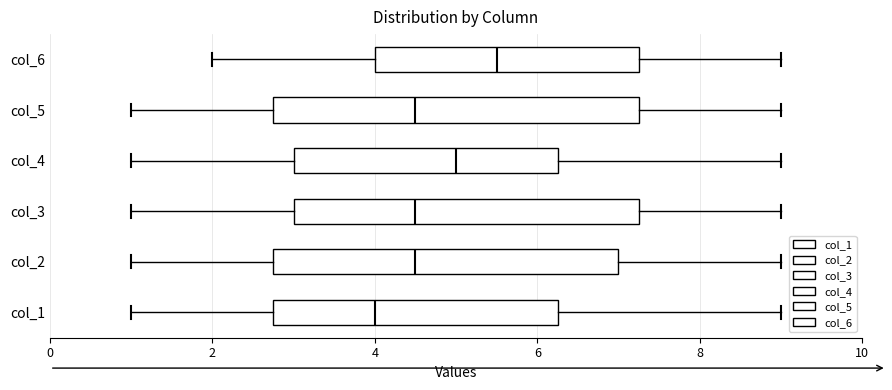

Where does the median line of the box for col_1 sit on the x-axis? The values are not printed on the chart, so give them approximately, as read against the axis.

4.0